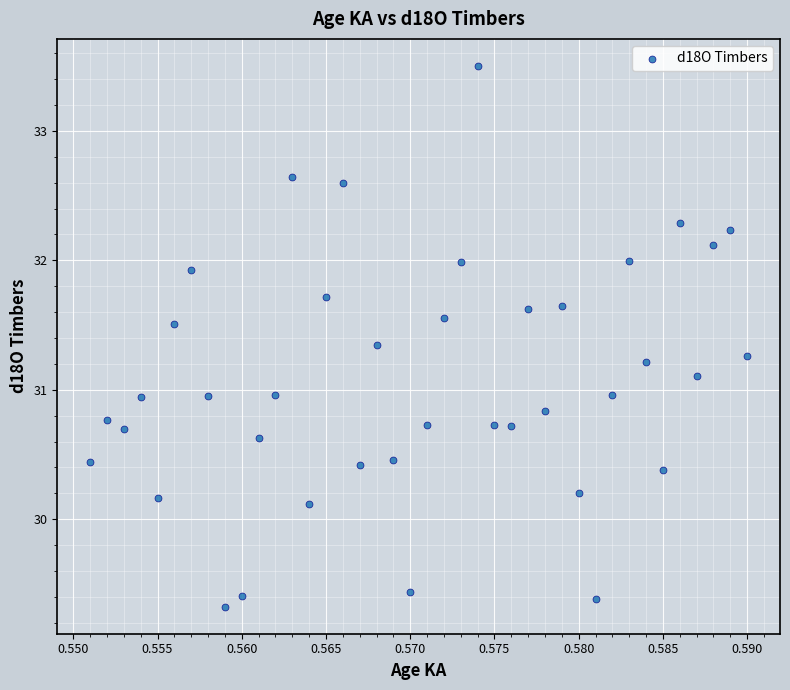

What is the range of Y values (max minus min)?

4.2